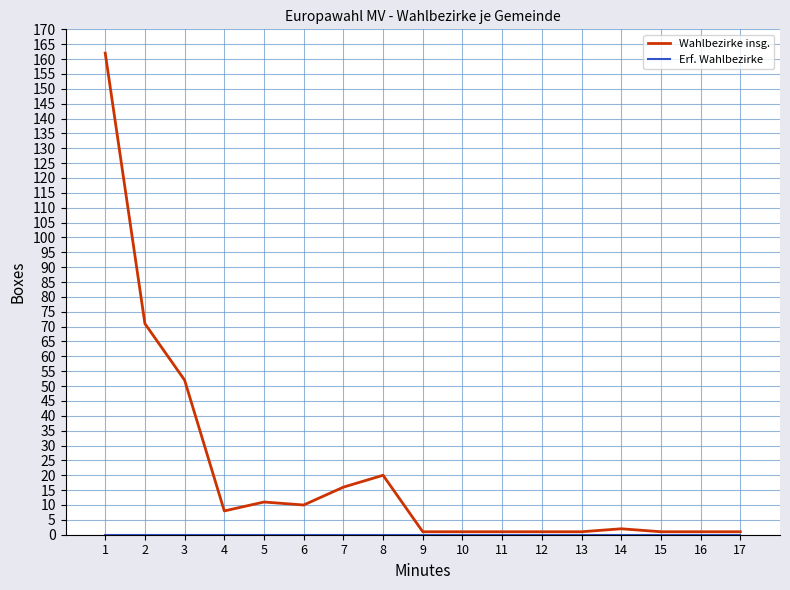

Which series has the largest total across all categories?

Wahlbezirke insg.